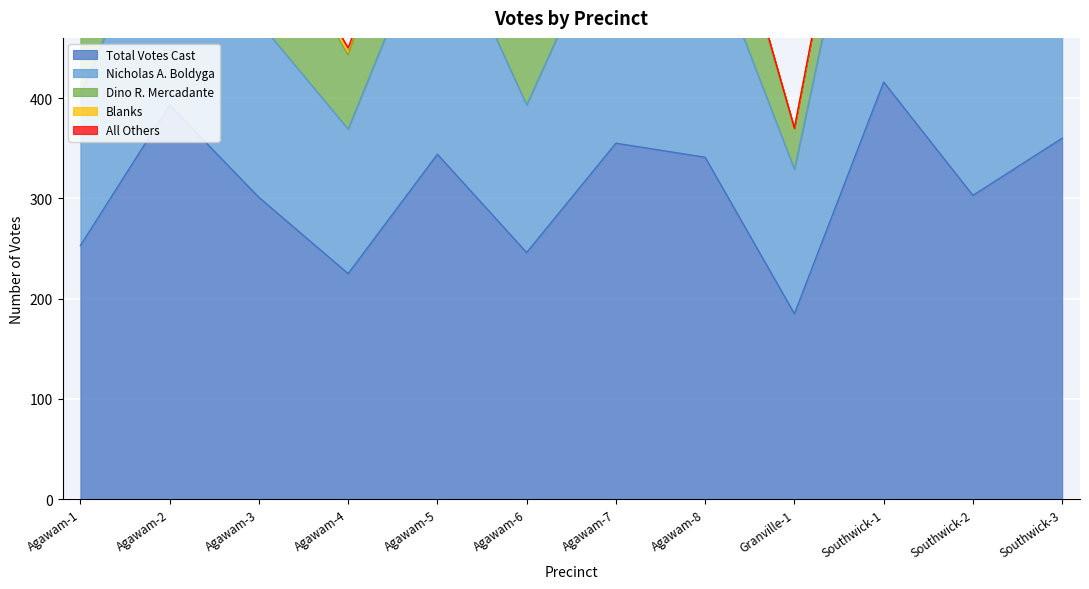

Which series changed the most between Agawam-2 and Agawam-3?

Total Votes Cast